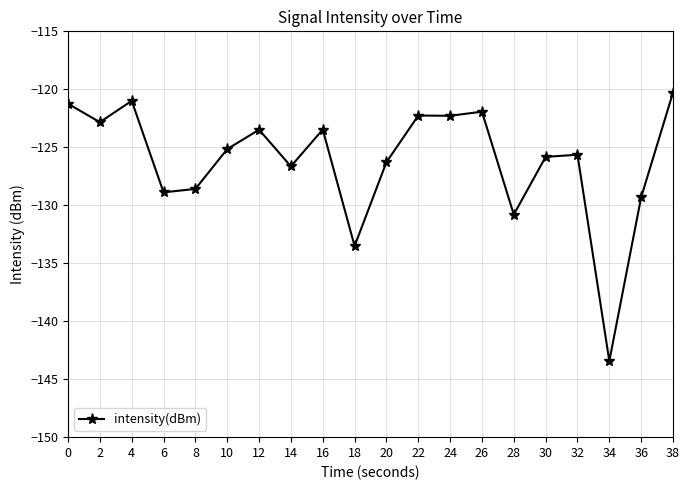

How many lines are shown in the chart?

1